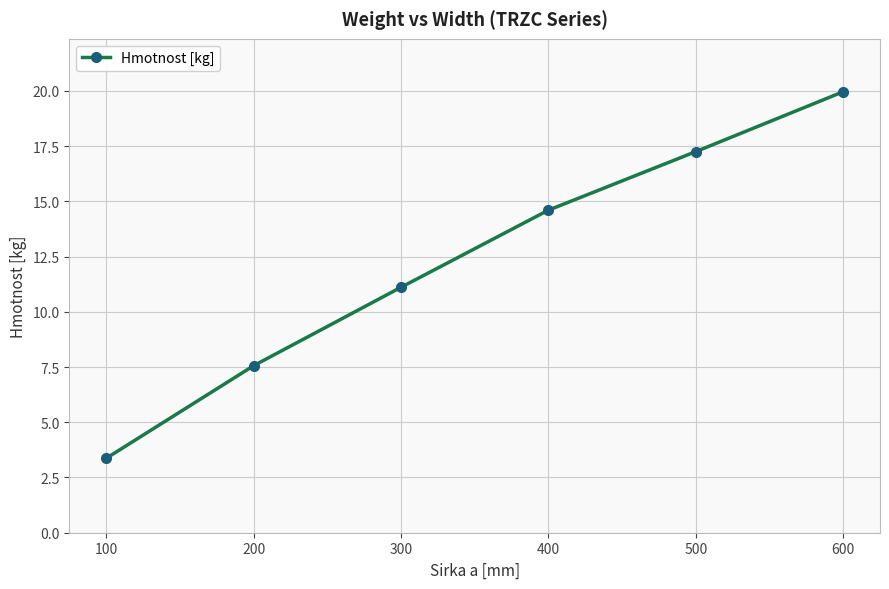

How many values exceed 14?

3